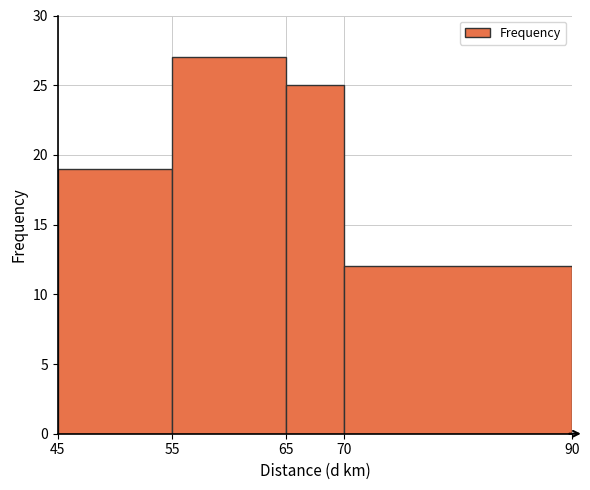

Over which range of the x-axis is the bar tallest?

55 to 65